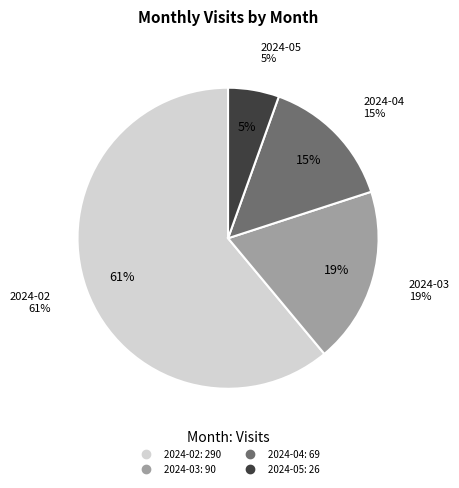

What percentage is the 2024-02 slice, to the nearest percent?

61%